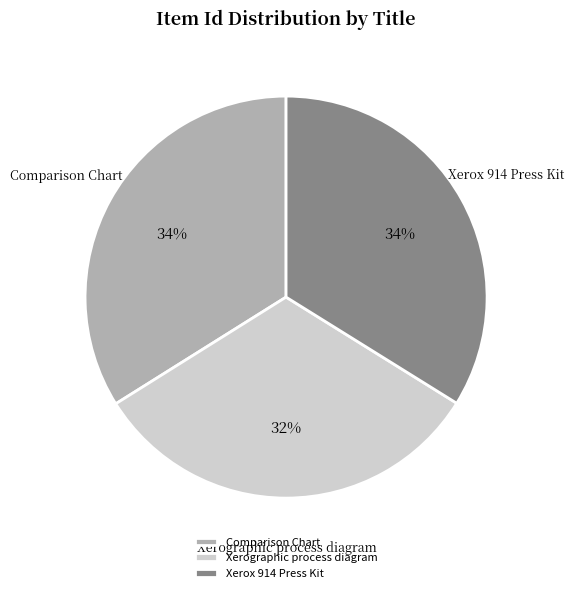

True or false: Xerox 914 Press Kit accounts for 28% of the total.

False